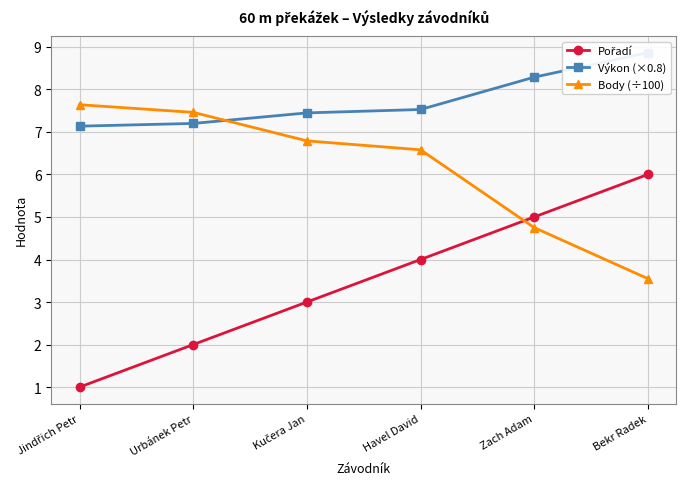

How many values in the Body (÷100) series are below 6?

2